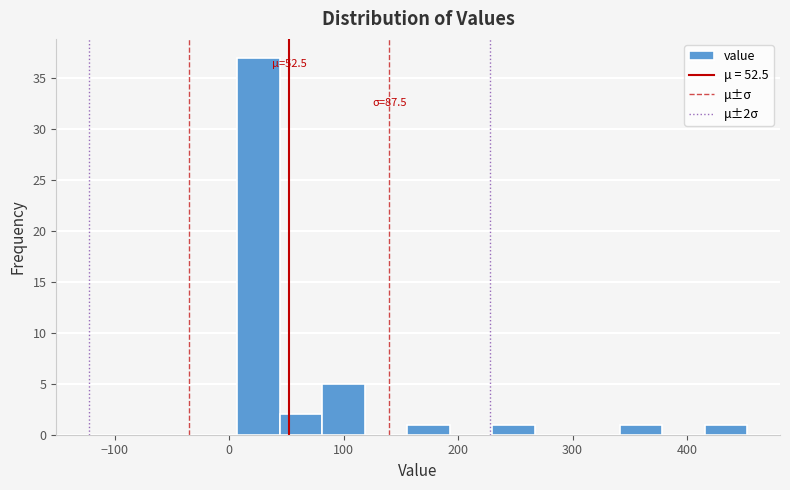

Around what value on the x-axis is the tallest bar? Give the approximate position of its centre, as read against the axis.

30